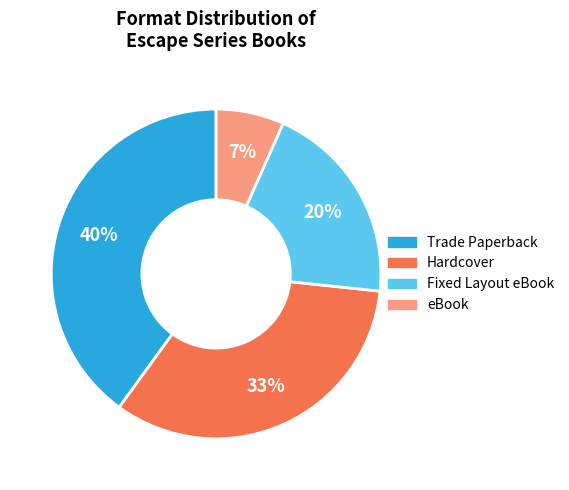

Approximately how many times larger is the value at Trade Paperback compared to Fixed Layout eBook?

2.0